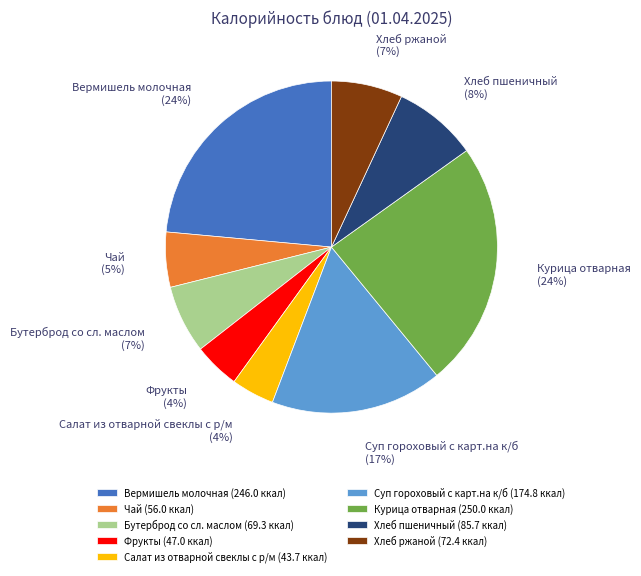

Do Фрукты and Хлеб ржаной together represent more than half of the pie?

No